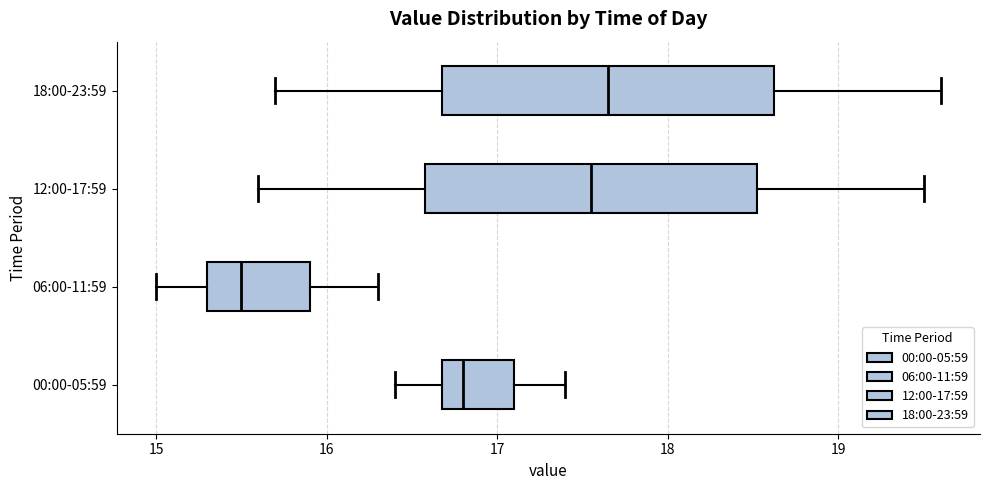

Reading bottom to top, read every box against the x-axis: the position of its median line, the range the box covers, and the ends of its whiskers. The values are not printed on the chart, so give them approximately, as read against the axis.

00:00-05:59: median 16.8, box 16.7 to 17.1, whiskers 16.4 to 17.4
06:00-11:59: median 15.5, box 15.3 to 15.9, whiskers 15.0 to 16.3
12:00-17:59: median 17.6, box 16.6 to 18.5, whiskers 15.6 to 19.5
18:00-23:59: median 17.7, box 16.7 to 18.6, whiskers 15.7 to 19.6